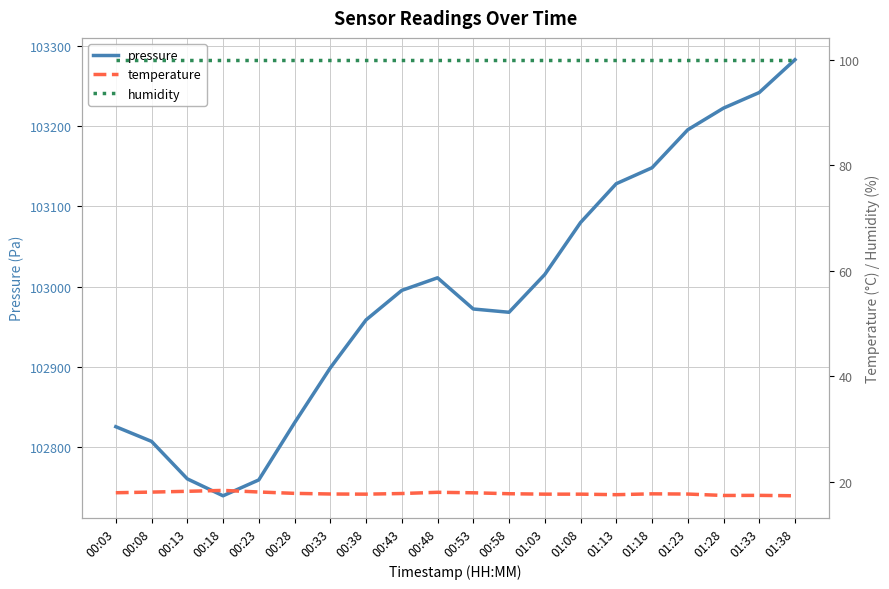

What is the sum of all humidity values?

2000.0